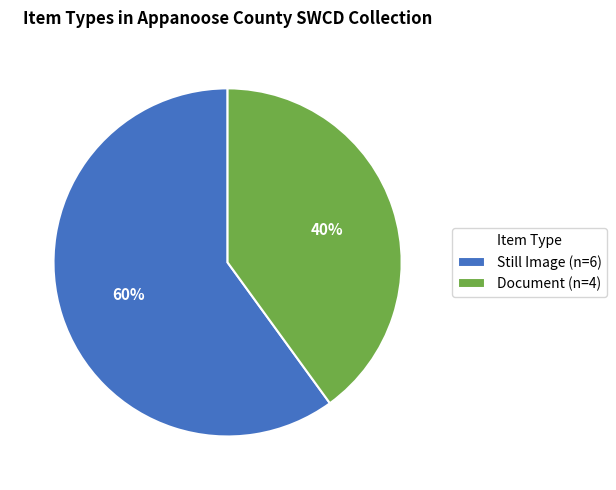

How many slices are in this pie chart?

2